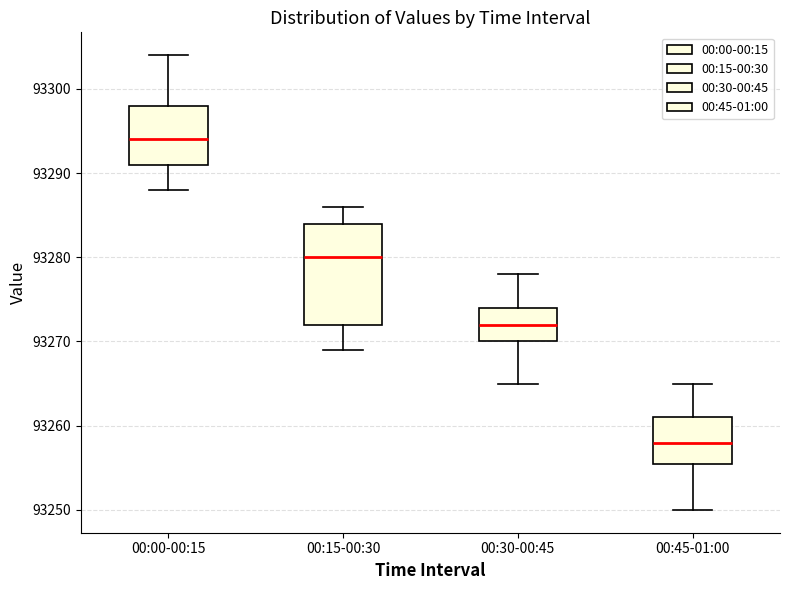

Which box has the lowest median line?

00:45-01:00